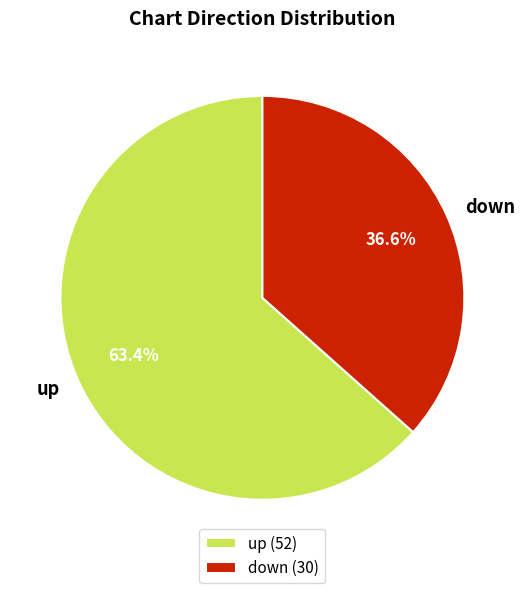

Combined, do up and down account for over 50%?

Yes